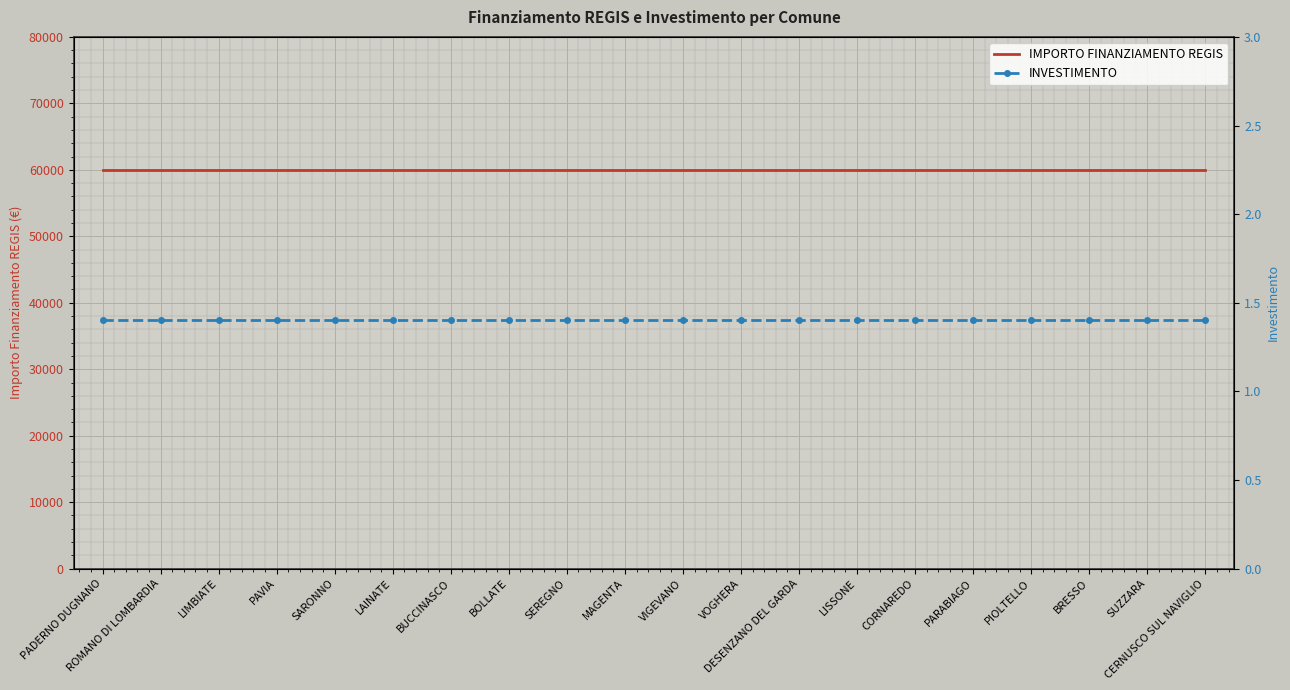

Reading left to right, list all the values displayed in this chart.

IMPORTO FINANZIAMENTO REGIS: PADERNO DUGNANO=59966.0	ROMANO DI LOMBARDIA=59966.0	LIMBIATE=59966.0	PAVIA=59966.0	SARONNO=59966.0	LAINATE=59966.0	BUCCINASCO=59966.0	BOLLATE=59966.0	SEREGNO=59966.0	MAGENTA=59966.0	VIGEVANO=59966.0	VOGHERA=59966.0	DESENZANO DEL GARDA=59966.0	LISSONE=59966.0	CORNAREDO=59966.0	PARABIAGO=59966.0	PIOLTELLO=59966.0	BRESSO=59966.0	SUZZARA=59966.0	CERNUSCO SUL NAVIGLIO=59966.0
INVESTIMENTO: PADERNO DUGNANO=1.4	ROMANO DI LOMBARDIA=1.4	LIMBIATE=1.4	PAVIA=1.4	SARONNO=1.4	LAINATE=1.4	BUCCINASCO=1.4	BOLLATE=1.4	SEREGNO=1.4	MAGENTA=1.4	VIGEVANO=1.4	VOGHERA=1.4	DESENZANO DEL GARDA=1.4	LISSONE=1.4	CORNAREDO=1.4	PARABIAGO=1.4	PIOLTELLO=1.4	BRESSO=1.4	SUZZARA=1.4	CERNUSCO SUL NAVIGLIO=1.4